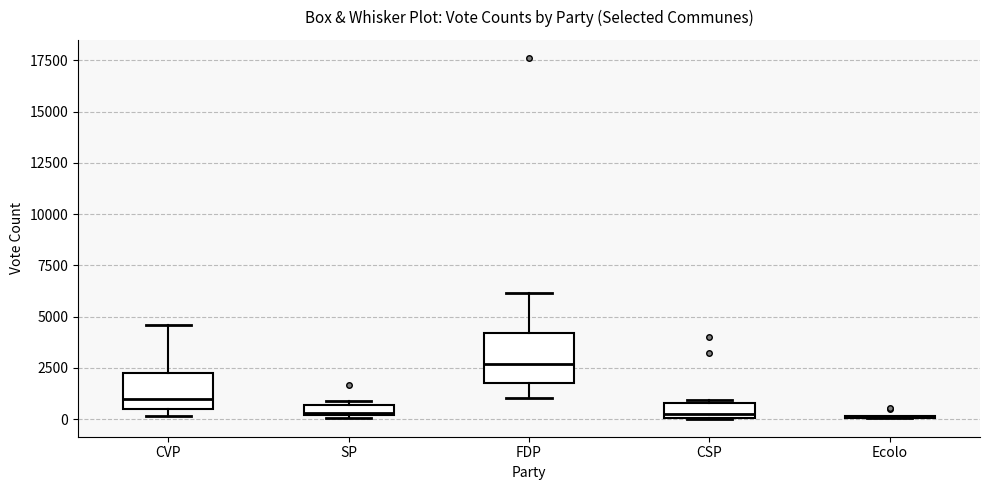

Where is the lower edge of the box for SP on the y-axis? The values are not printed on the chart, so give them approximately, as read against the axis.

0